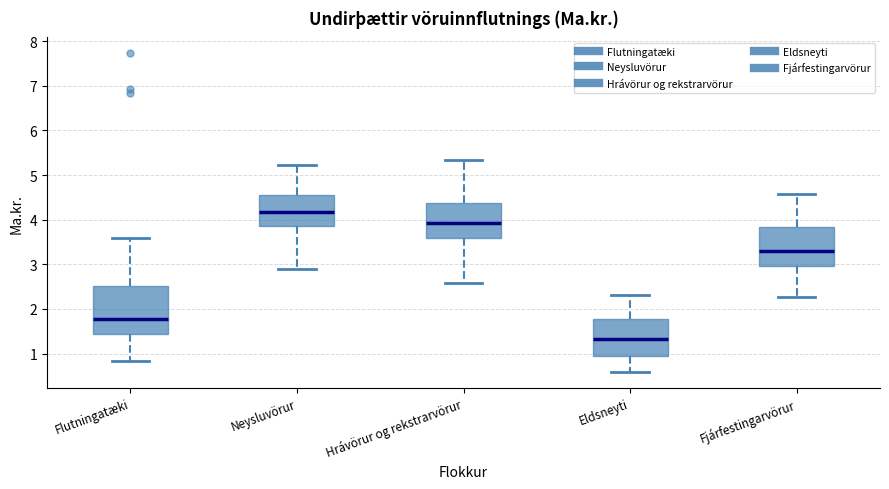

Comparing the boxes themselves (not the whiskers), which one is the tallest?

Flutningatæki